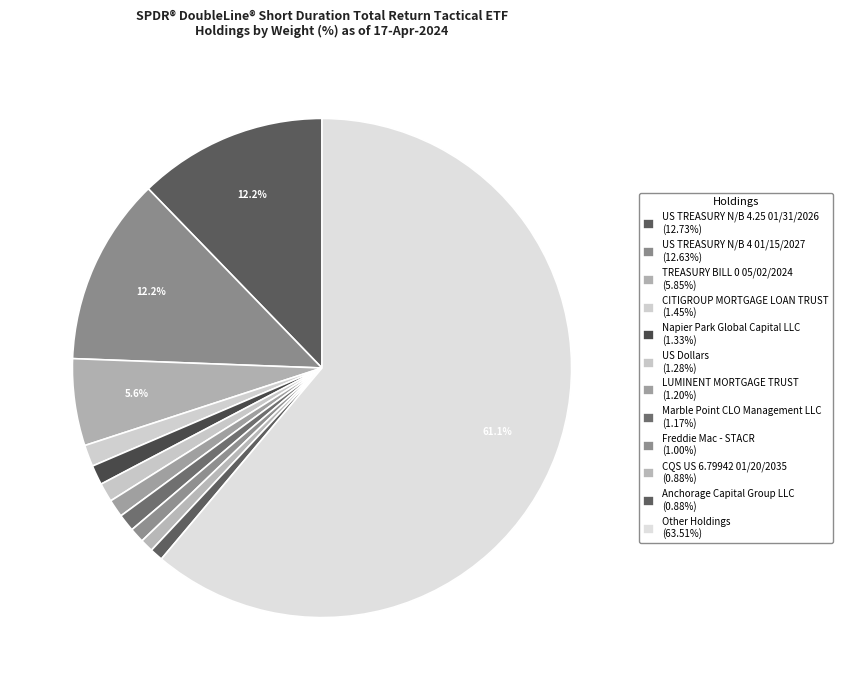

How many segments does this pie chart have?

12